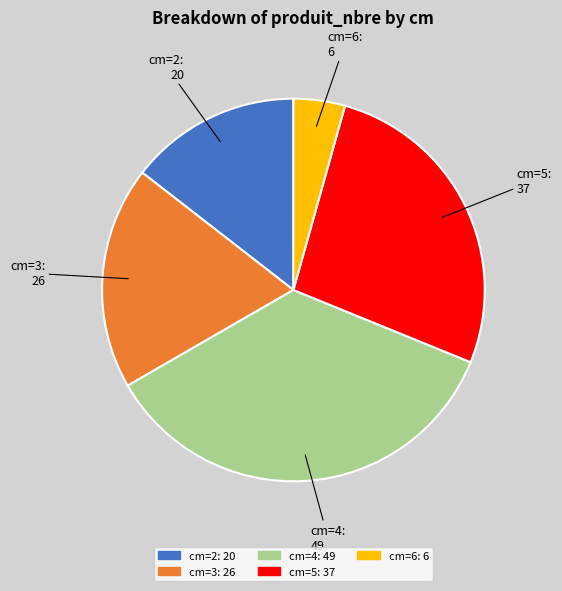

Does any single category account for the majority?

No